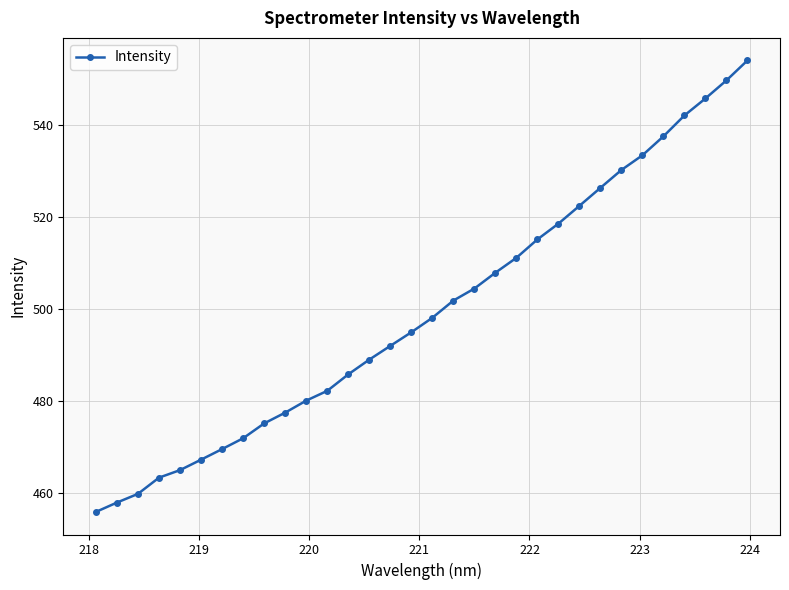

What is the average value?

499.6